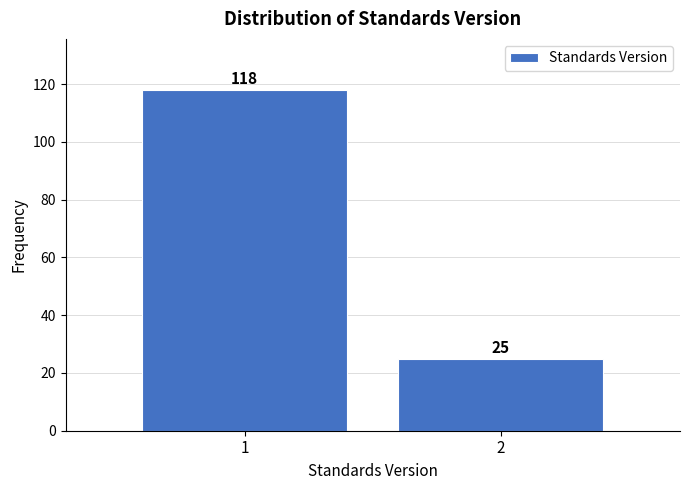

Reading left to right, what are all the values shown in this chart?

118	25